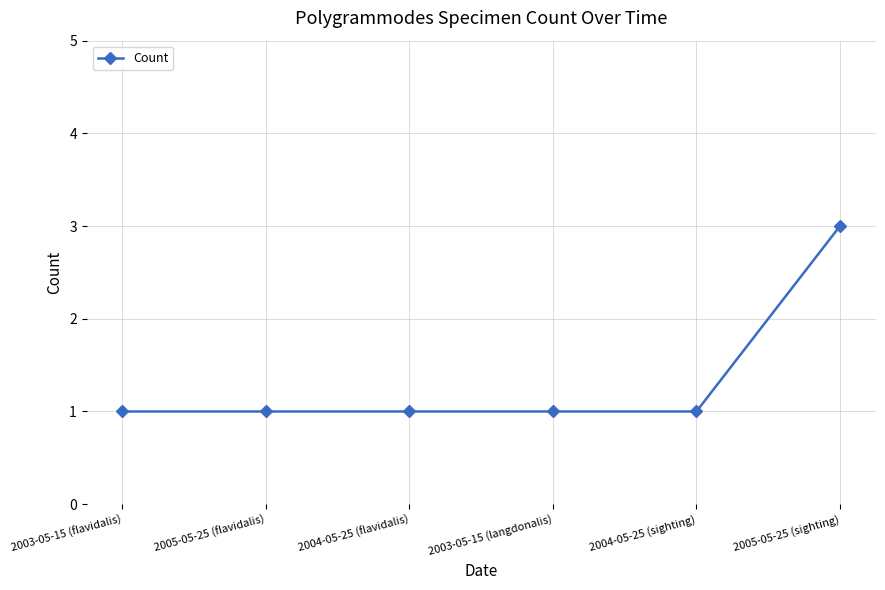

How many series are shown in this chart?

1